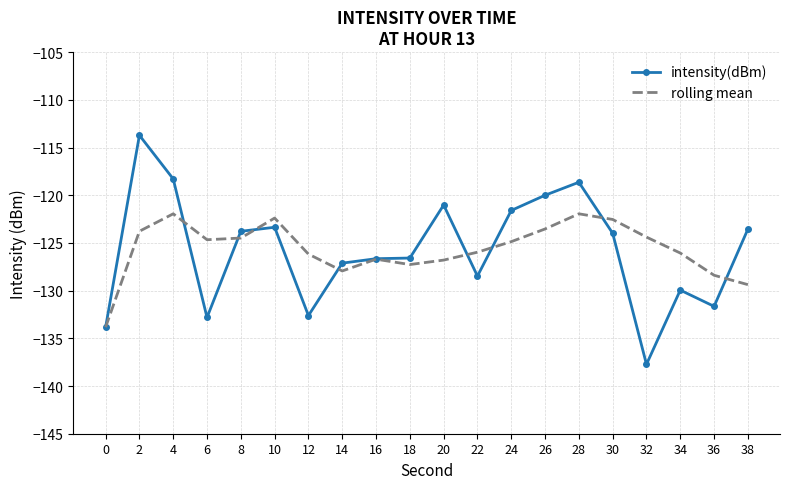

Which series has the largest range (max minus min)?

intensity(dBm)